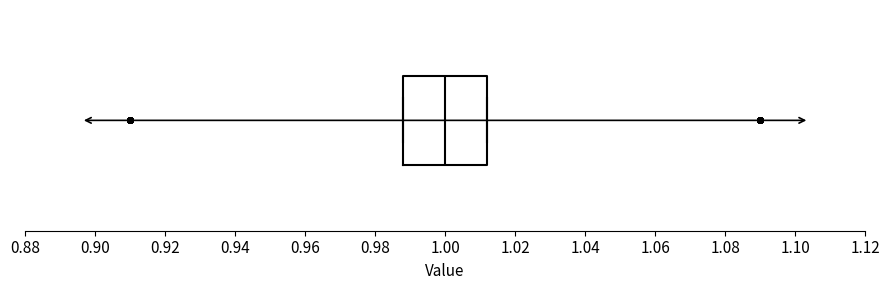

Read this box plot against the x-axis: the position of the median line, the range covered by the box, and the ends of both whiskers. The values are not printed on the chart, so give them approximately, as read against the axis.

median 1.000, box 0.988 to 1.012, whiskers 0.988 to 1.012